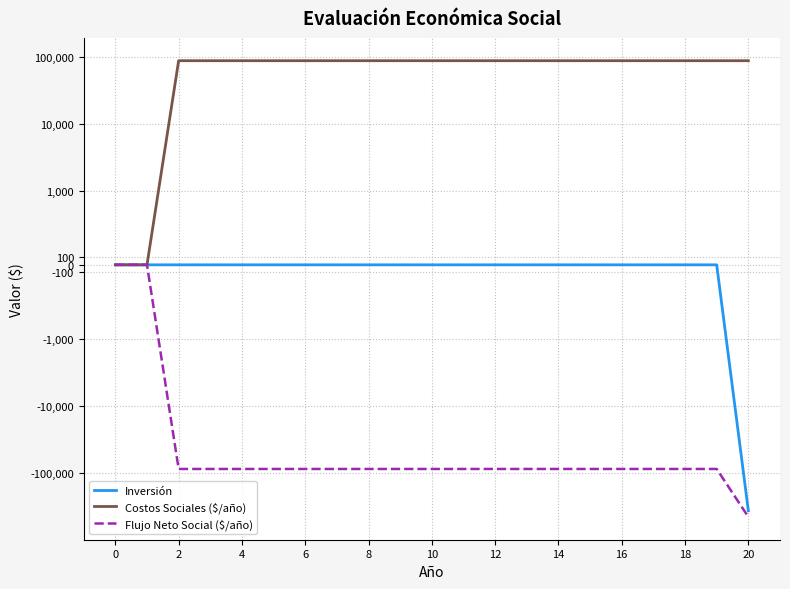

What is the average value of the Inversión series?

-17531.5